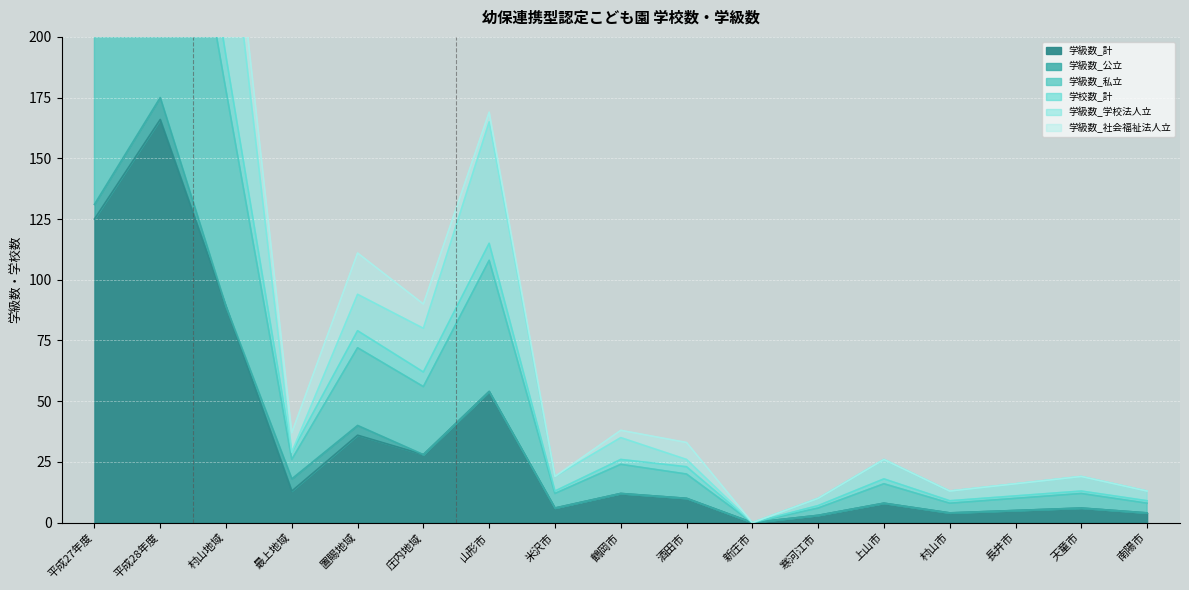

What is the difference between the 学級数_計 values at 庄内地域 and 平成28年度?

138